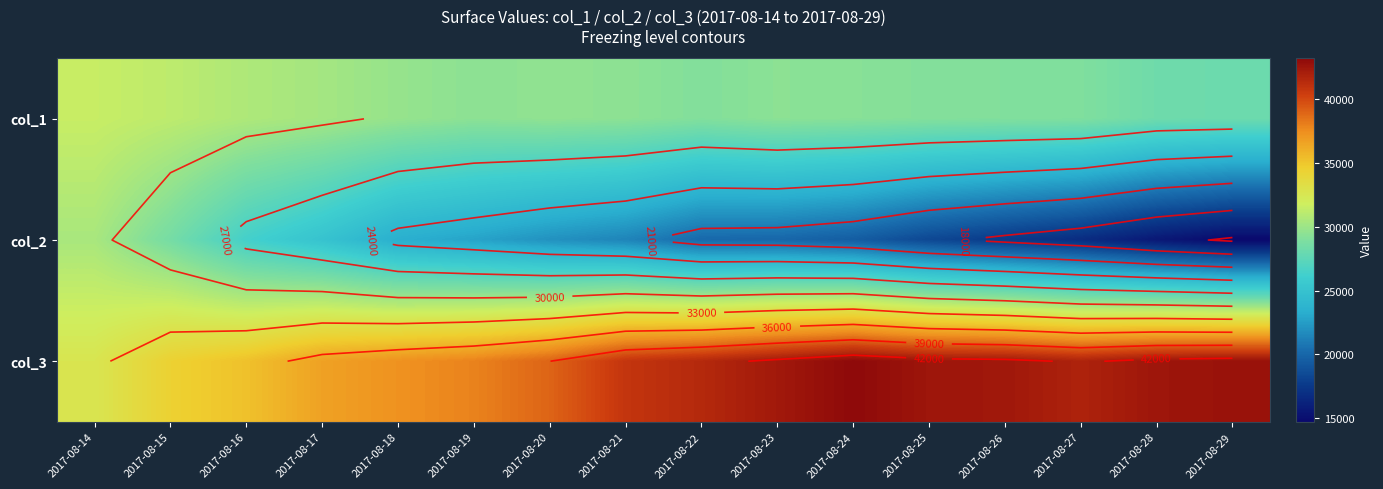

True or false: col_3 has a value of 37319 at 2017-08-18.

True